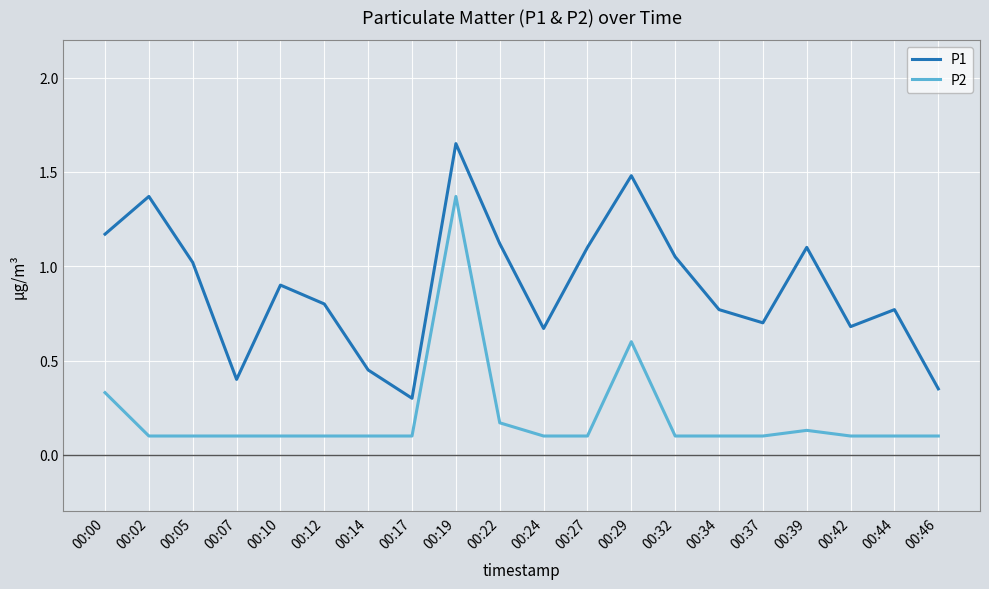

What is the sum of the P1 values at 00:27 and 00:12?

1.9